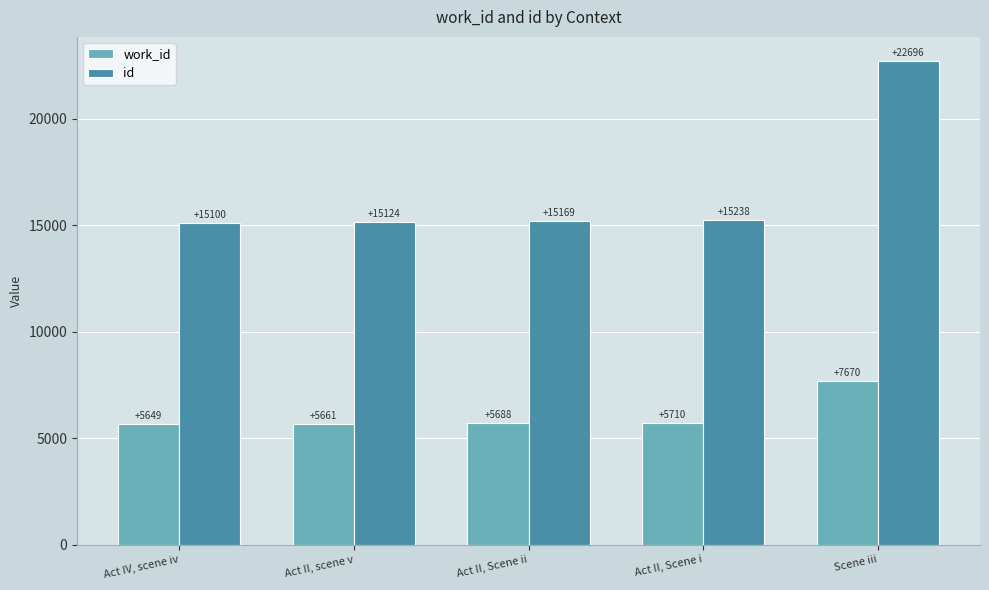

Which series has the largest range (max minus min)?

id